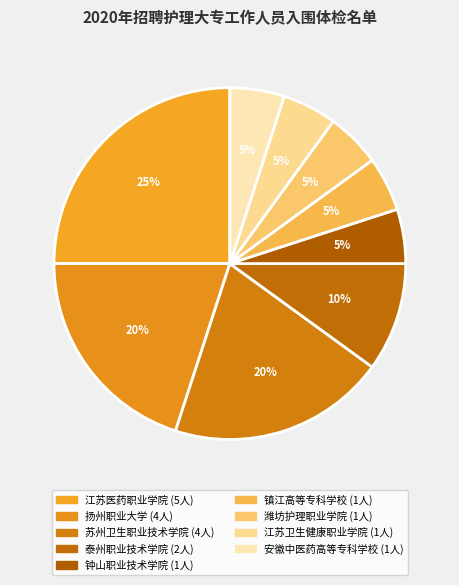

Rank the categories by value from highest to lowest.

江苏医药职业学院, 扬州职业大学, 苏州卫生职业技术学院, 泰州职业技术学院, 钟山职业技术学院, 镇江高等专科学校, 潍坊护理职业学院, 江苏卫生健康职业学院, 安徽中医药高等专科学校